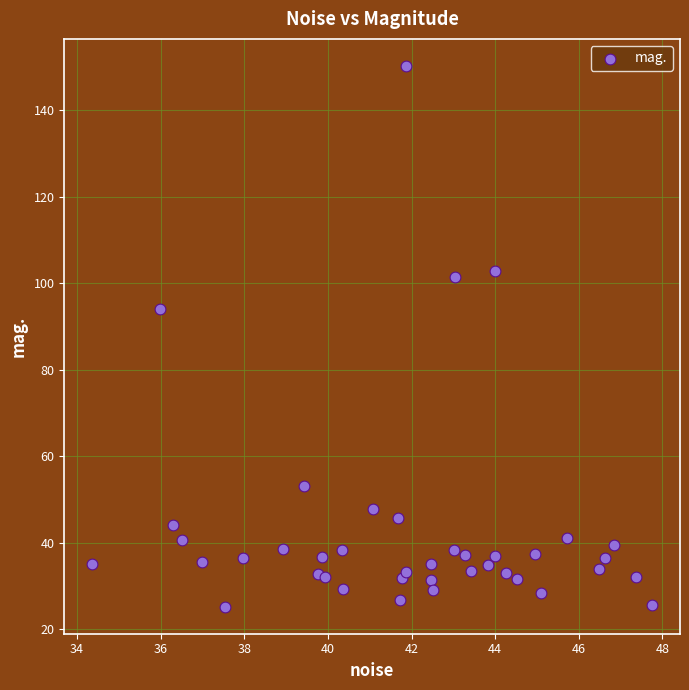

What Y value in the scatter plot is closest to 87?

94.0